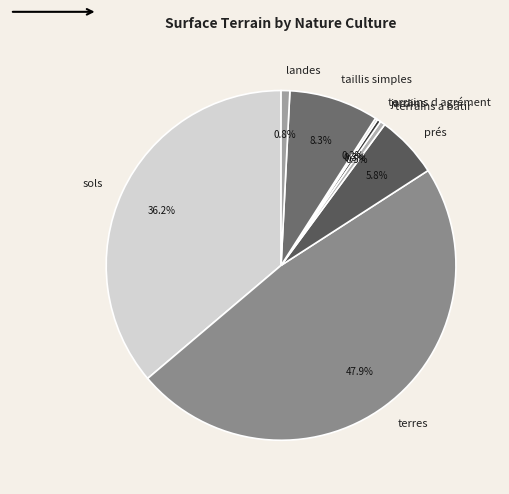

The sols slice represents 48% of the pie. True or false?

False